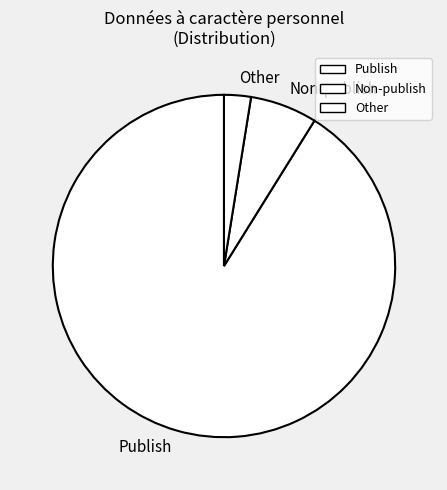

Which has a higher value, Non-publish or Publish?

Publish